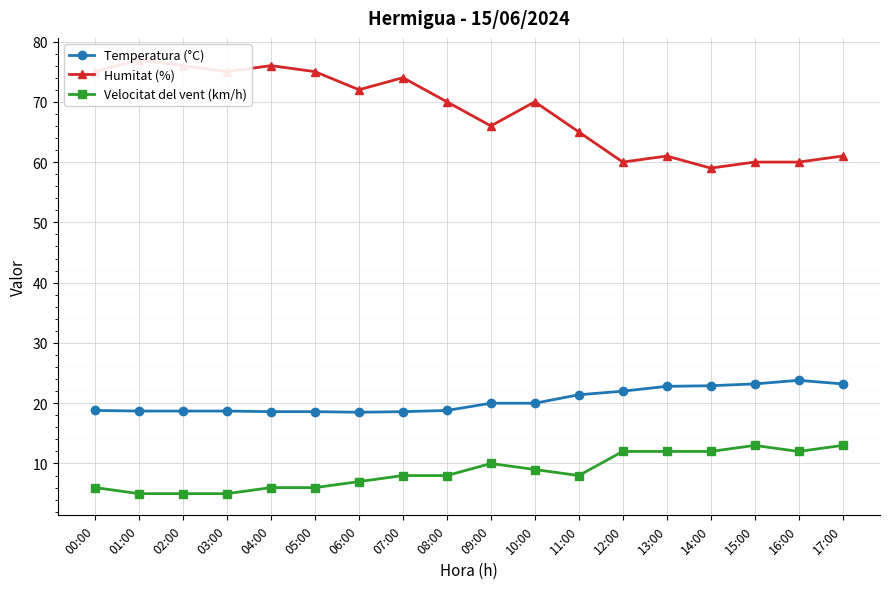

Reading right to left, list all the values displayed in this chart.

Temperatura (°C): 23.2	23.8	23.2	22.9	22.8	22.0	21.4	20.0	20.0	18.8	18.6	18.5	18.6	18.6	18.7	18.7	18.7	18.8
Humitat (%): 61.0	60.0	60.0	59.0	61.0	60.0	65.0	70.0	66.0	70.0	74.0	72.0	75.0	76.0	75.0	76.0	77.0	75.0
Velocitat del vent (km/h): 13.0	12.0	13.0	12.0	12.0	12.0	8.0	9.0	10.0	8.0	8.0	7.0	6.0	6.0	5.0	5.0	5.0	6.0